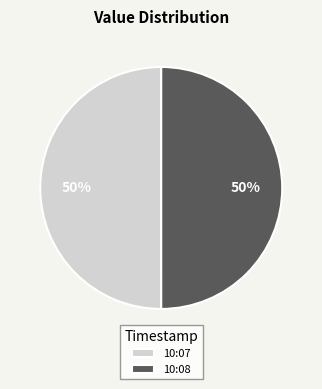

What is the ratio of the value at 10:07 to the value at 10:08?

1.0